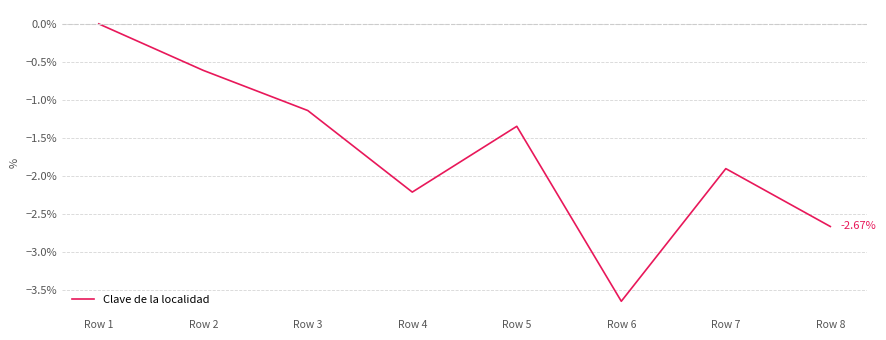

How many interior local peaks (higher than both neighbors) does the data have?

2